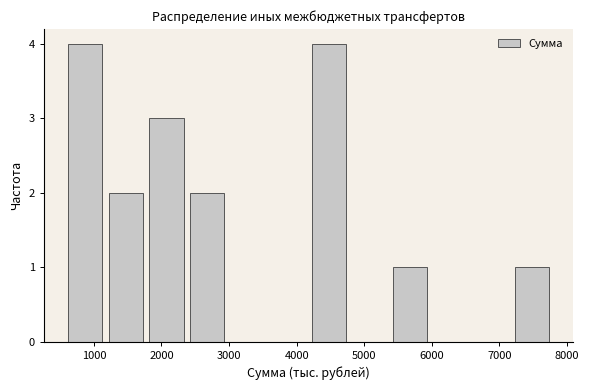

Reading left to right, transcribe this chart: for each bar, give the range it covers on the x-axis and its height. Neither the bar edges nor the heights are printed on the chart, so give them approximately, as read against the axes.

600 to 1200: 4
1200 to 1800: 2
1800 to 2400: 3
2400 to 3000: 2
3000 to 3600: 0
3600 to 4200: 0
4200 to 4800: 4
4800 to 5400: 0
5400 to 6000: 1
6000 to 6600: 0
6600 to 7200: 0
7200 to 7800: 1